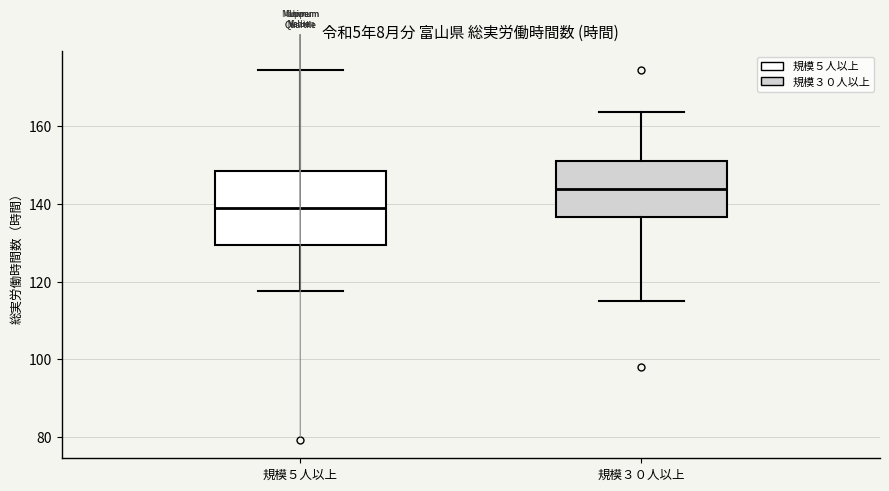

Comparing the boxes themselves (not the whiskers), which one is the tallest?

規模５人以上